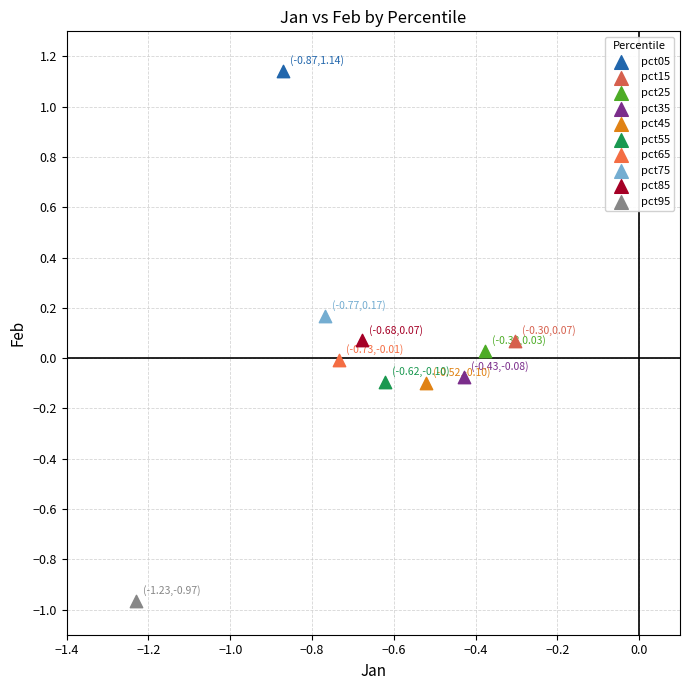

What are all the series names shown in the legend?

pct05, pct15, pct25, pct35, pct45, pct55, pct65, pct75, pct85, pct95